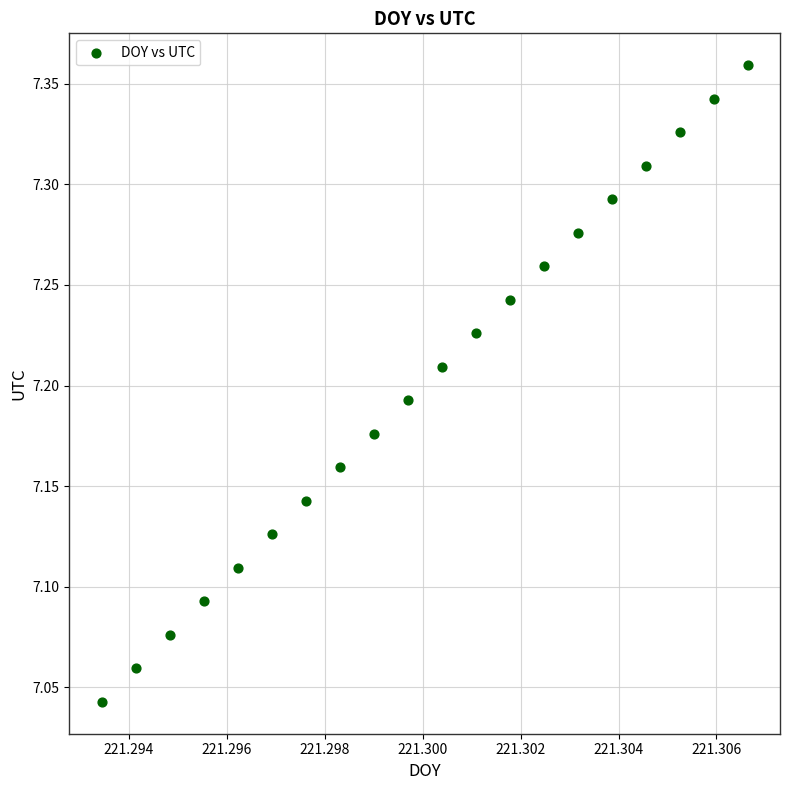

What is the range of Y values (max minus min)?

0.3